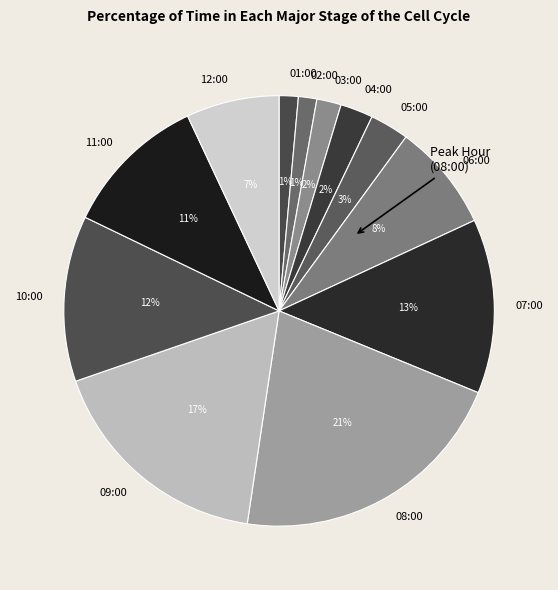

Does any single category account for the majority?

No